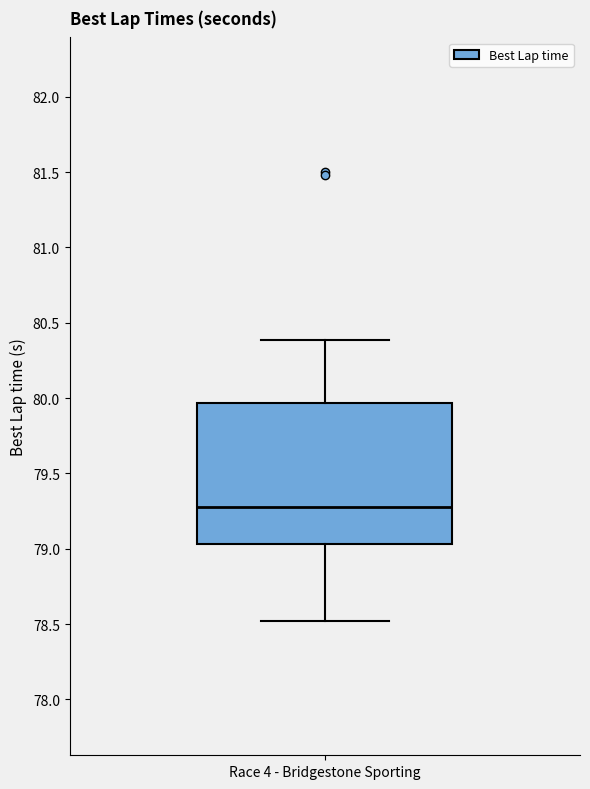

Read this box plot against the y-axis: the position of the median line, the range covered by the box, and the ends of both whiskers. The values are not printed on the chart, so give them approximately, as read against the axis.

median 79.25, box 79.05 to 79.95, whiskers 78.50 to 80.40